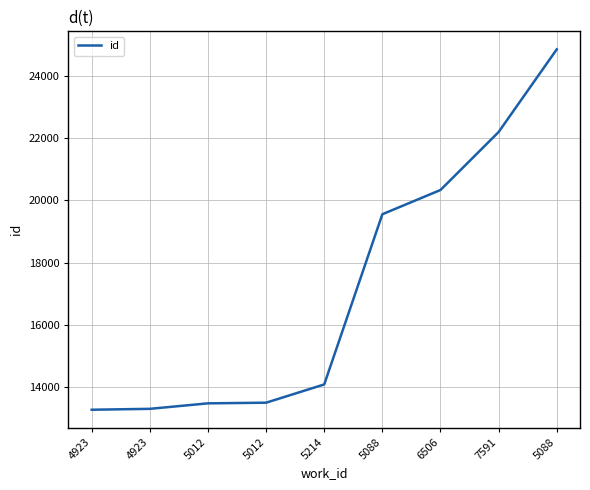

What is the label of the 7th point from the left?

6506